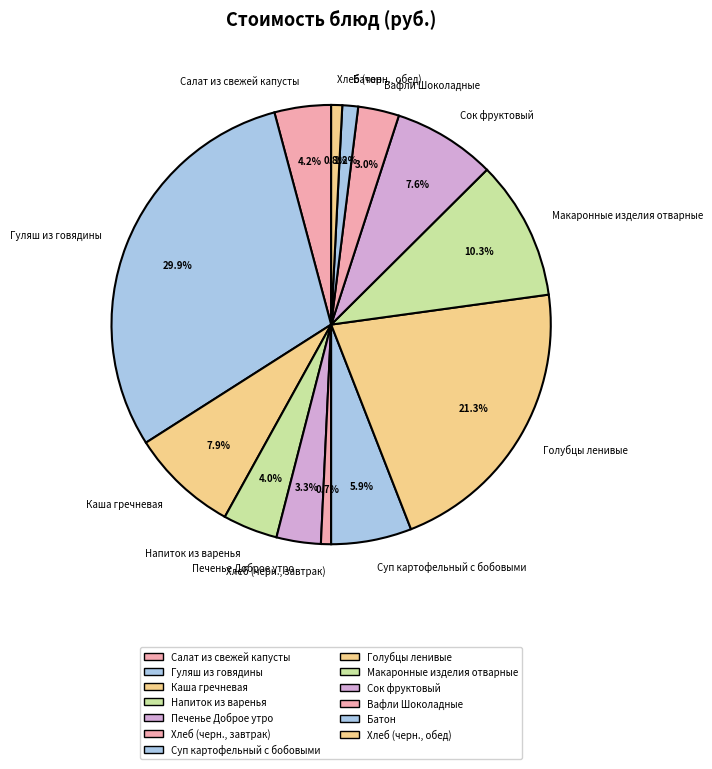

Which slice is the largest?

Гуляш из говядины